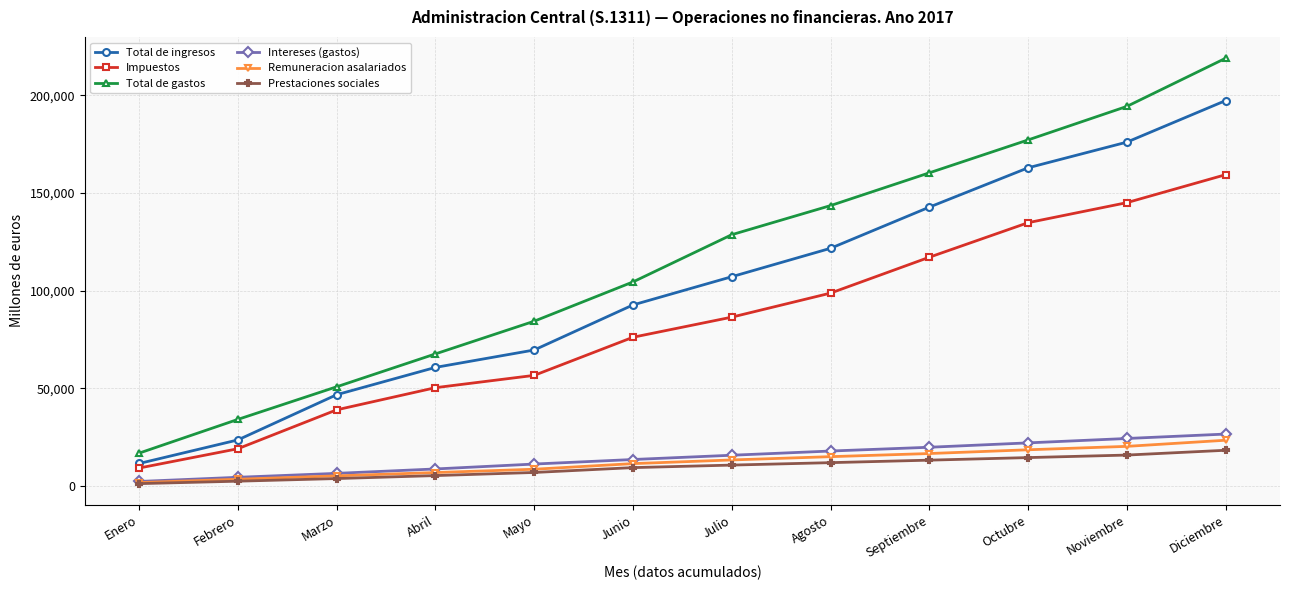

Is this an area chart (filled region under the line)?

No